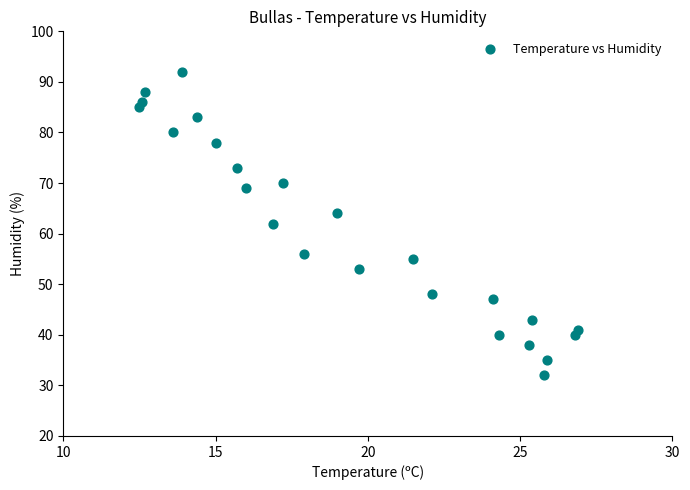

What is the range of Y values (max minus min)?

60